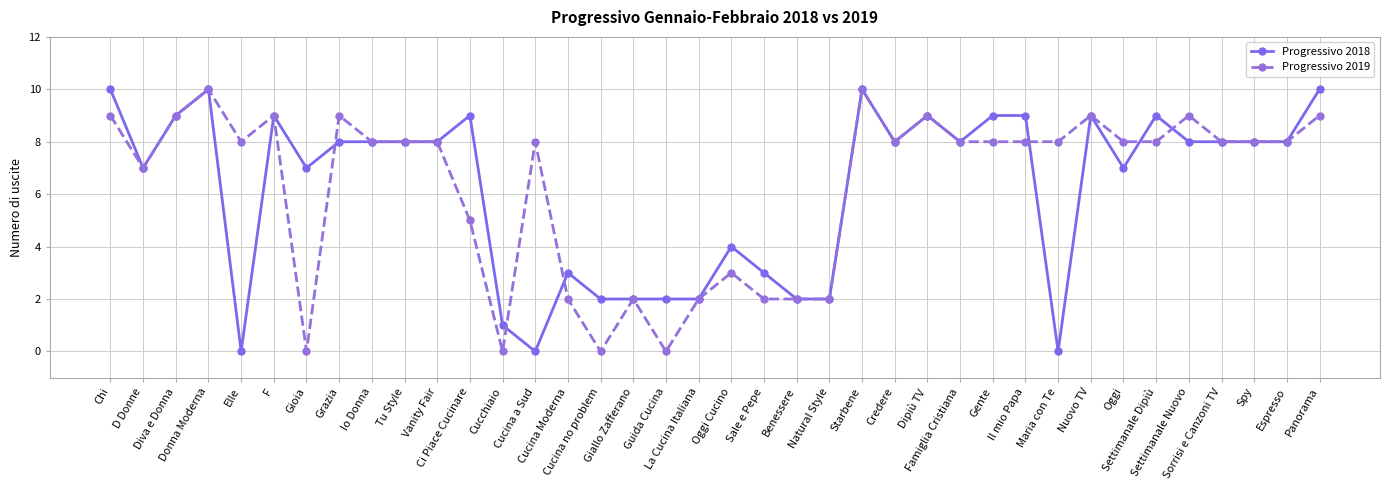

What is the label of the 15th point from the right?

Starbene